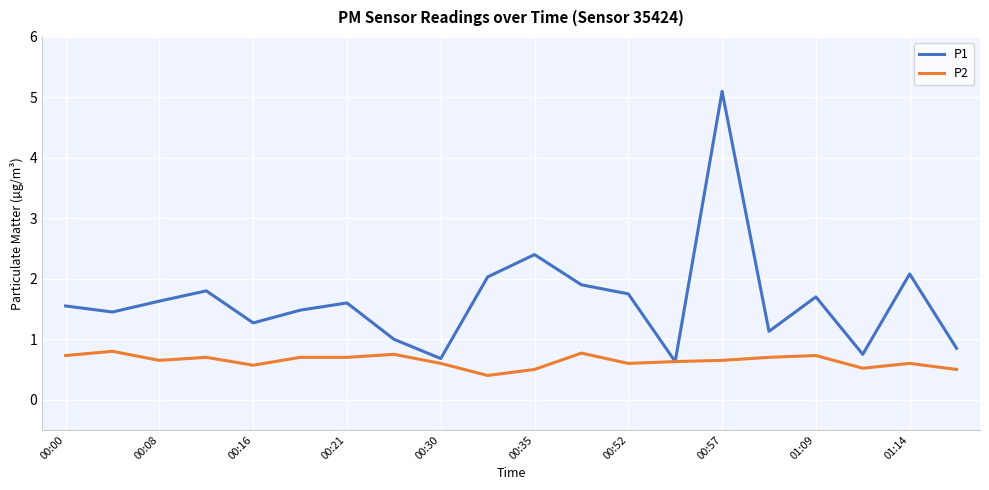

Which series has the widest spread of values?

P1